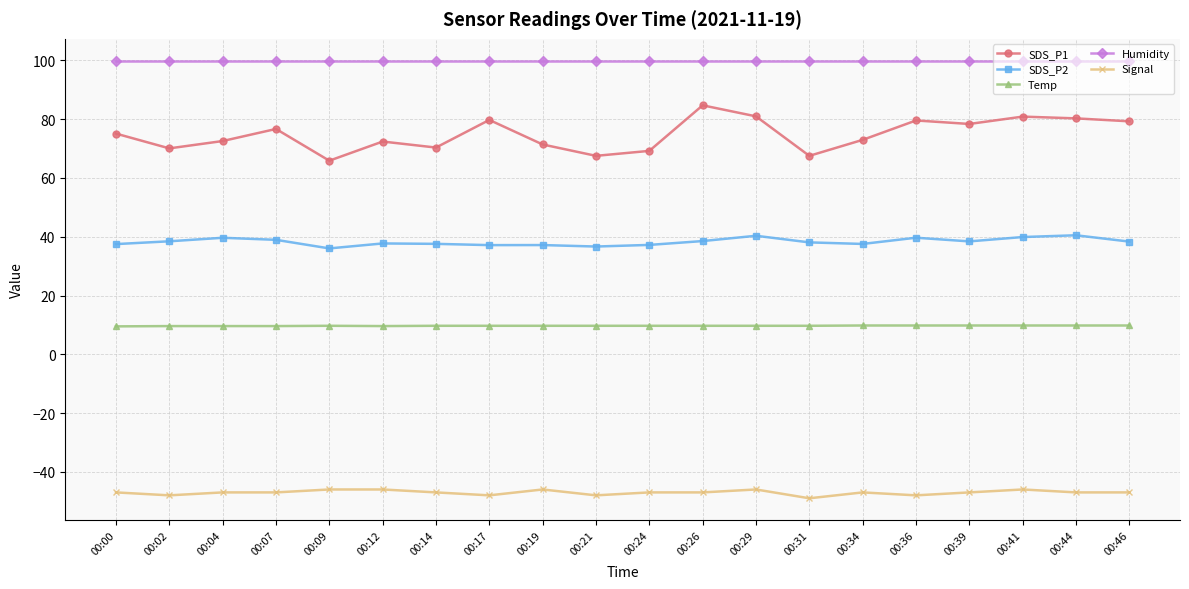

What is the total value across all series at 00:31?

166.2